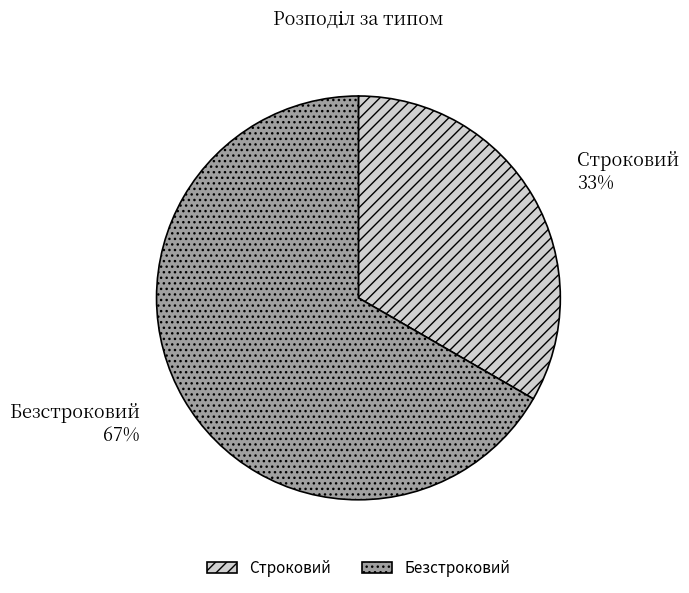

To the nearest percent, what is the average slice percentage?

50%